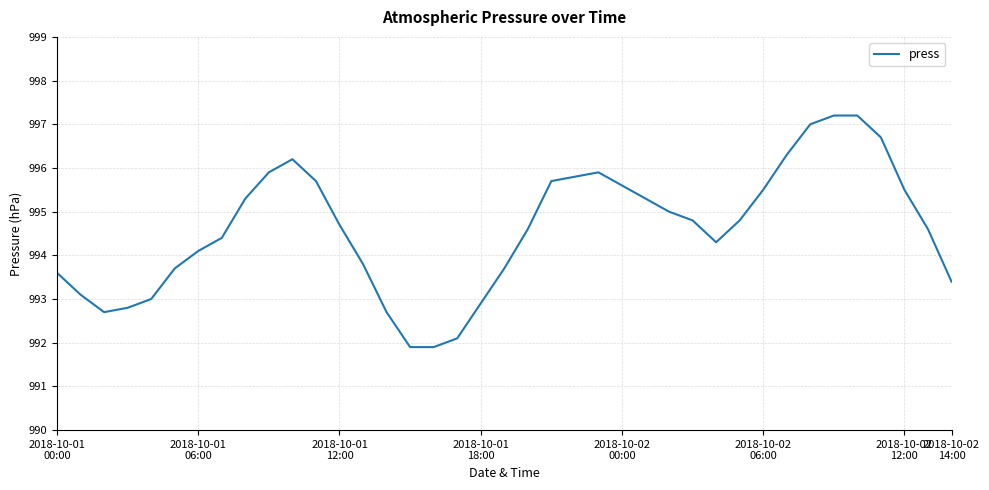

Is this an area chart (filled region under the line)?

No